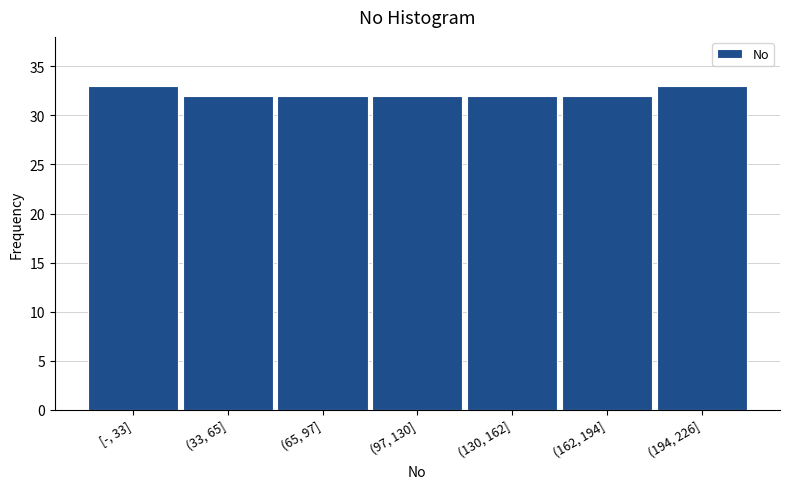

Reading left to right, extract all data points from this chart.

33	32	32	32	32	32	33